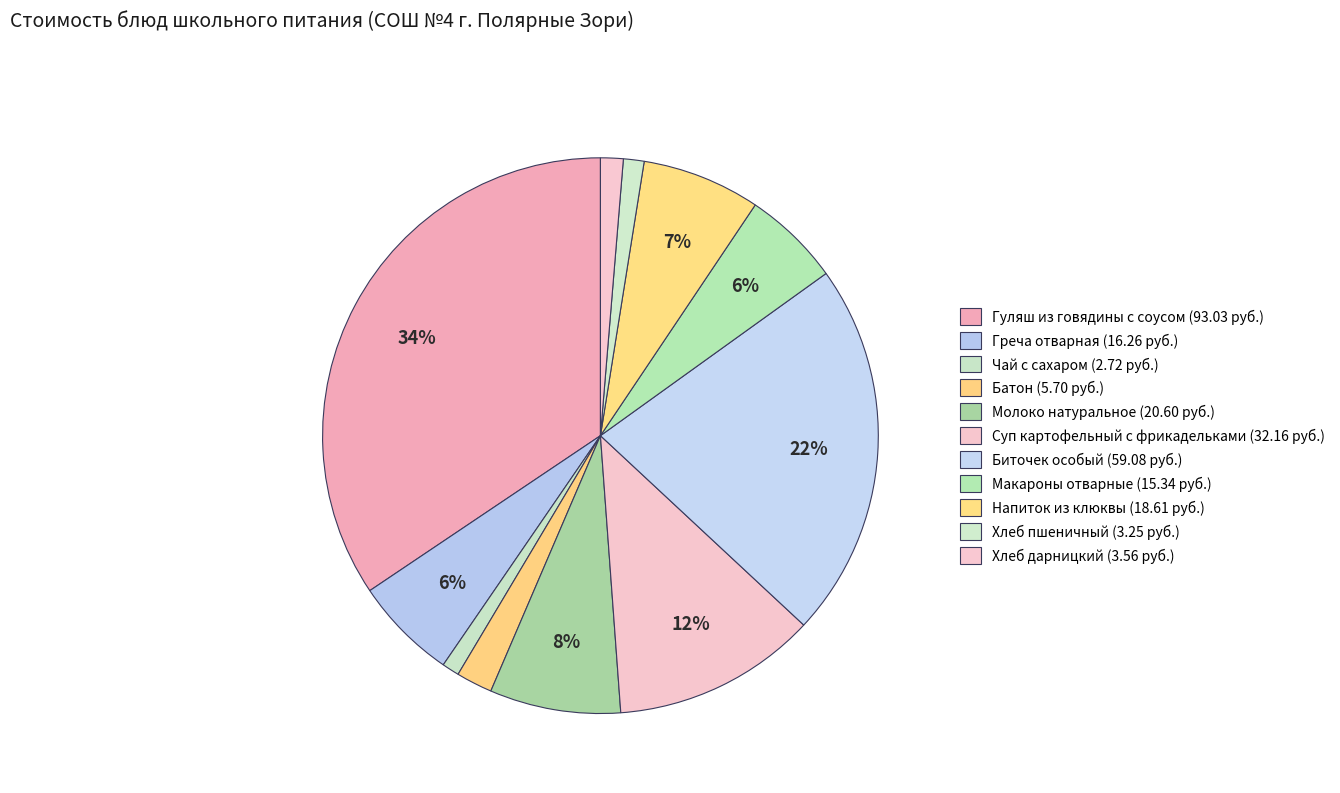

What percentage is the Суп картофельный с фрикадельками slice, to the nearest percent?

12%